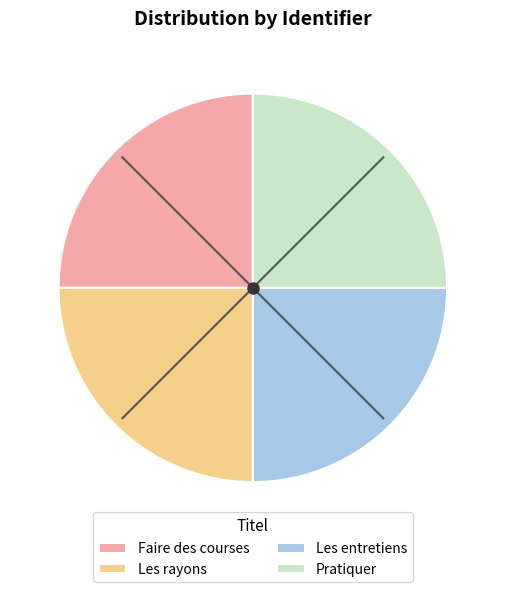

Approximately how many times larger is the value at Les entretiens compared to Pratiquer?

1.0